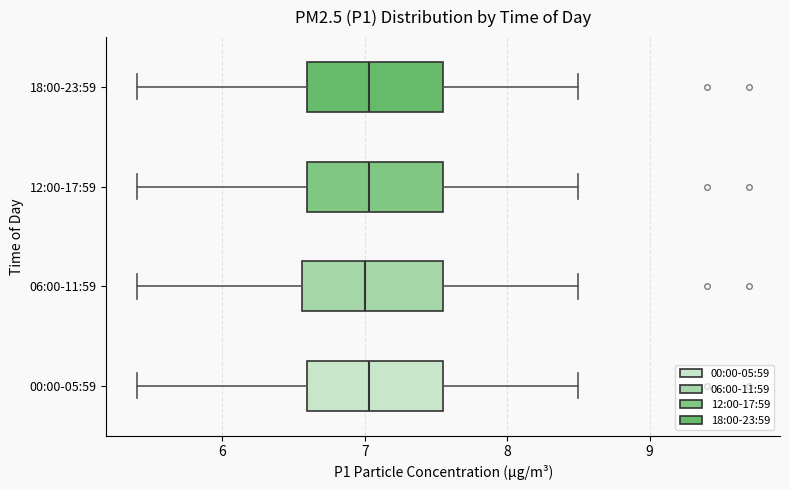

Where does the median line of the box for 18:00-23:59 sit on the x-axis? The values are not printed on the chart, so give them approximately, as read against the axis.

7.0